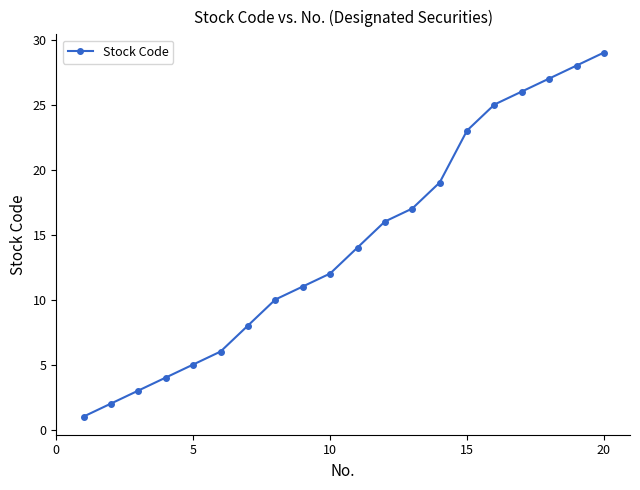

What is the greatest value displayed?

29